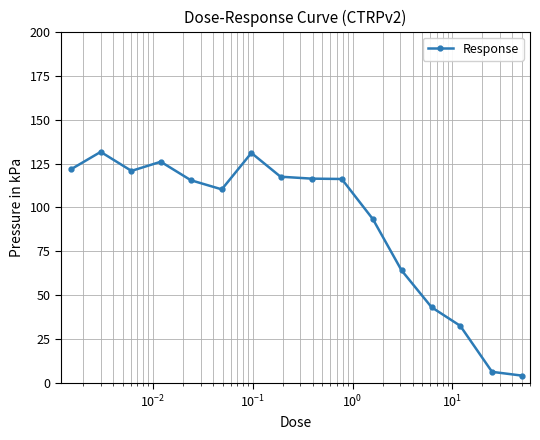

What is the smallest value displayed?

4.4